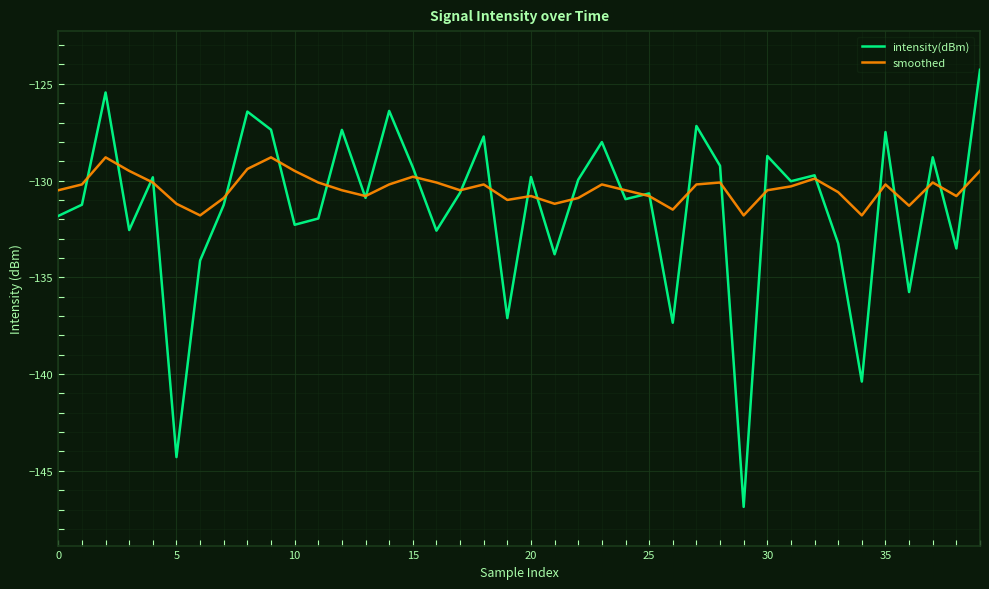

Rank the series by their maximum value, from highest to lowest.

intensity(dBm), smoothed